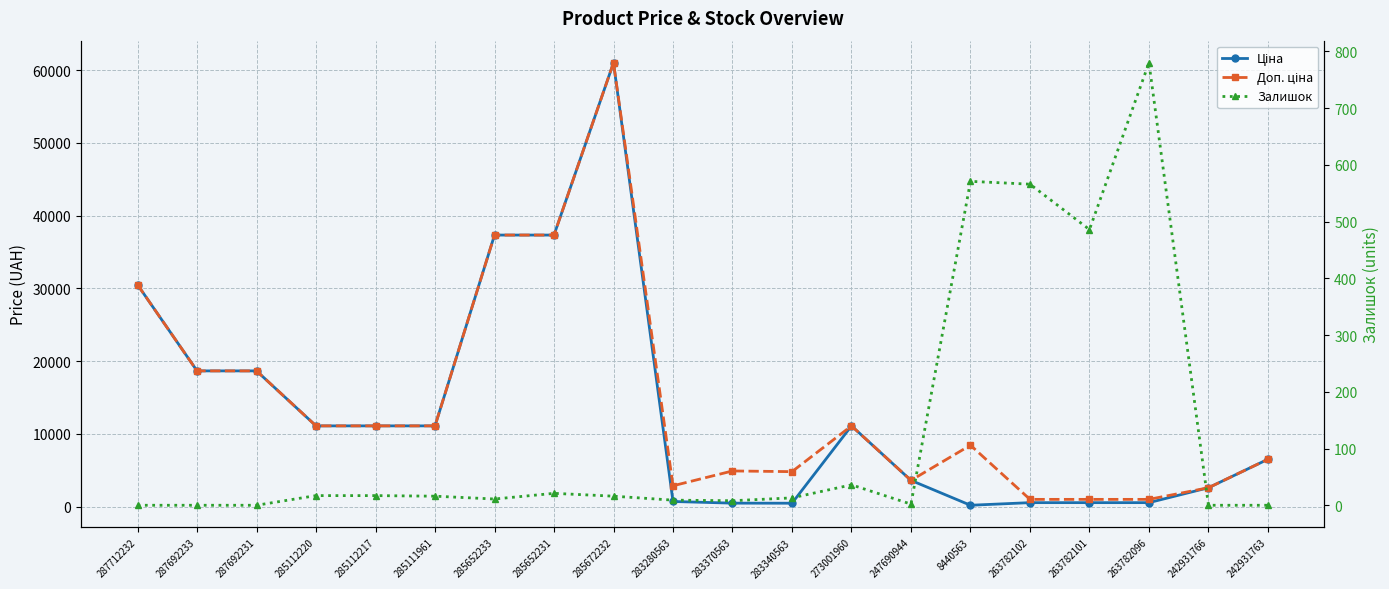

Does the chart display data point markers on the line(s)?

Yes